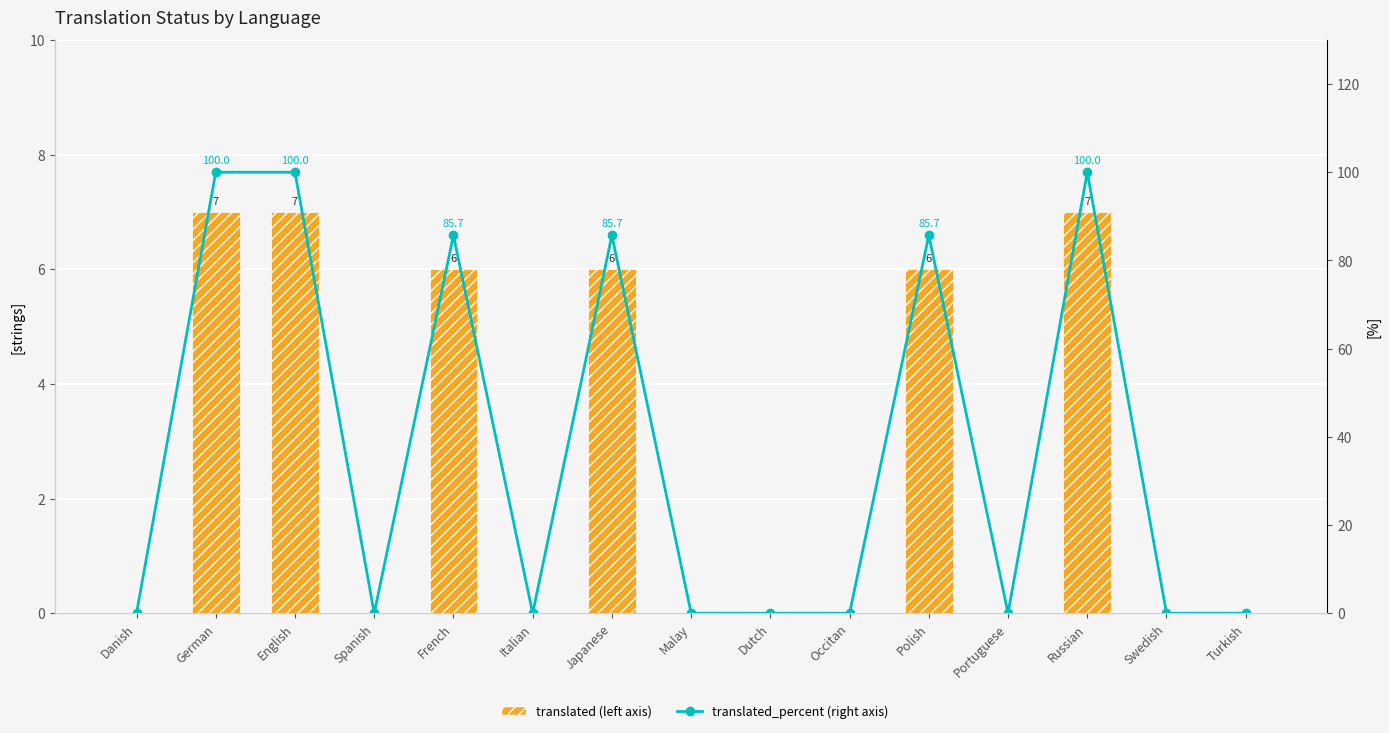

Reading left to right, what are all the values shown in this chart?

translated (left axis): 0.0	7.0	7.0	0.0	6.0	0.0	6.0	0.0	0.0	0.0	6.0	0.0	7.0	0.0	0.0
translated_percent (right axis): 0.0	100.0	100.0	0.0	85.7	0.0	85.7	0.0	0.0	0.0	85.7	0.0	100.0	0.0	0.0